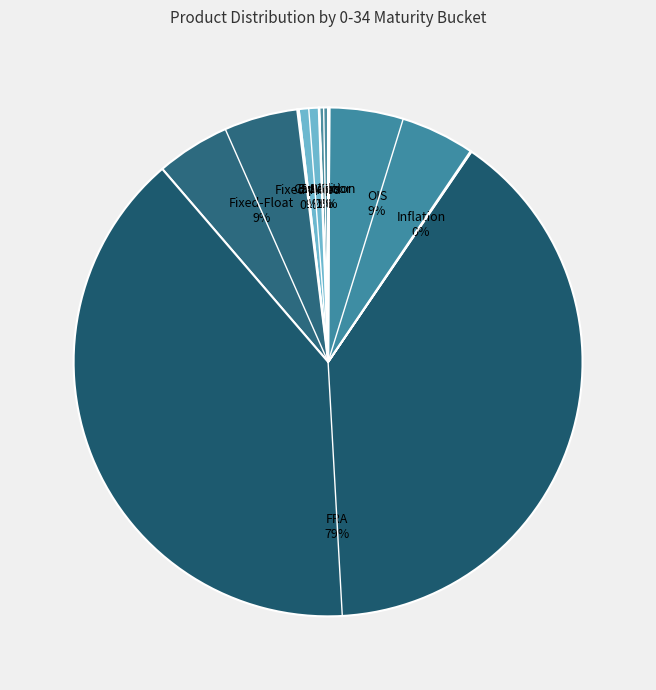

Is it true that FRA is 79% of the pie?

True